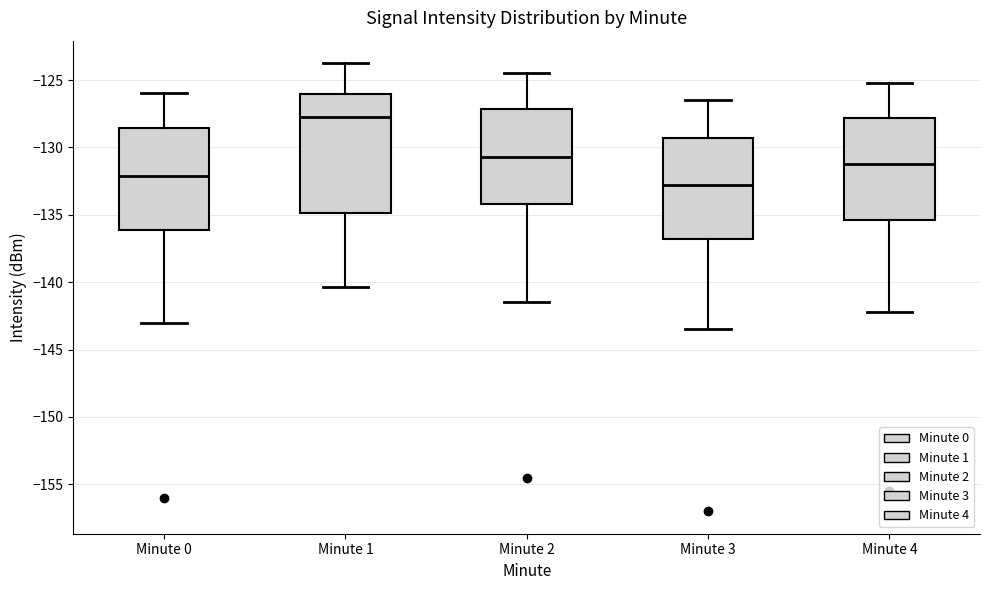

Reading left to right, read every box against the y-axis: the position of its median line, the range the box covers, and the ends of its whiskers. The values are not printed on the chart, so give them approximately, as read against the axis.

Minute 0: median -132.0, box -136.0 to -128.5, whiskers -143.0 to -126.0
Minute 1: median -127.5, box -135.0 to -126.0, whiskers -140.5 to -123.5
Minute 2: median -130.5, box -134.0 to -127.0, whiskers -141.5 to -124.5
Minute 3: median -133.0, box -137.0 to -129.5, whiskers -143.5 to -126.5
Minute 4: median -131.0, box -135.5 to -128.0, whiskers -142.0 to -125.0